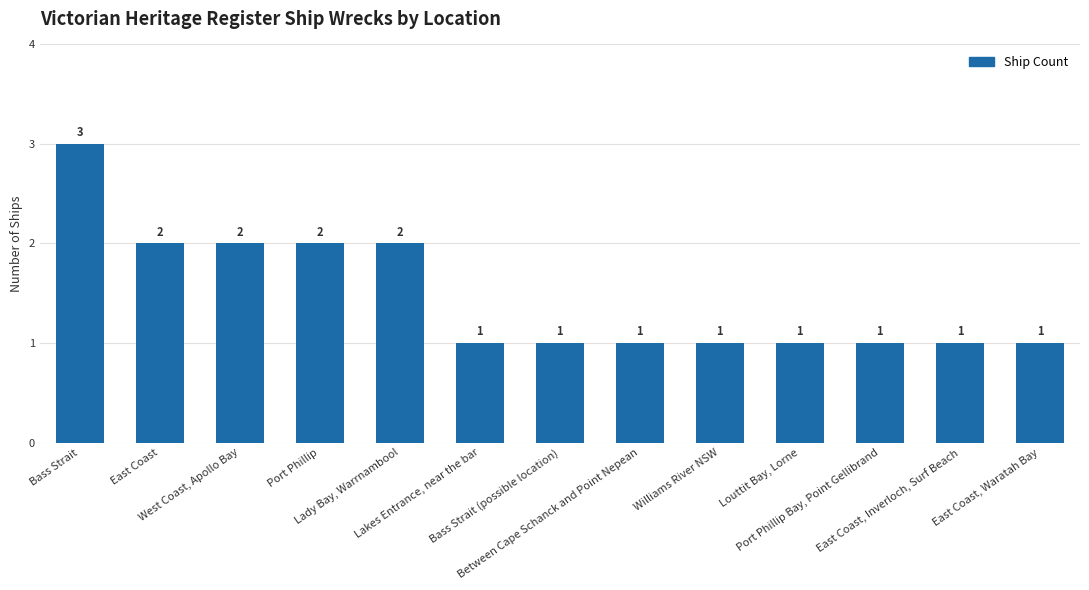

Reading left to right, transcribe all the data shown in this chart.

3	2	2	2	2	1	1	1	1	1	1	1	1